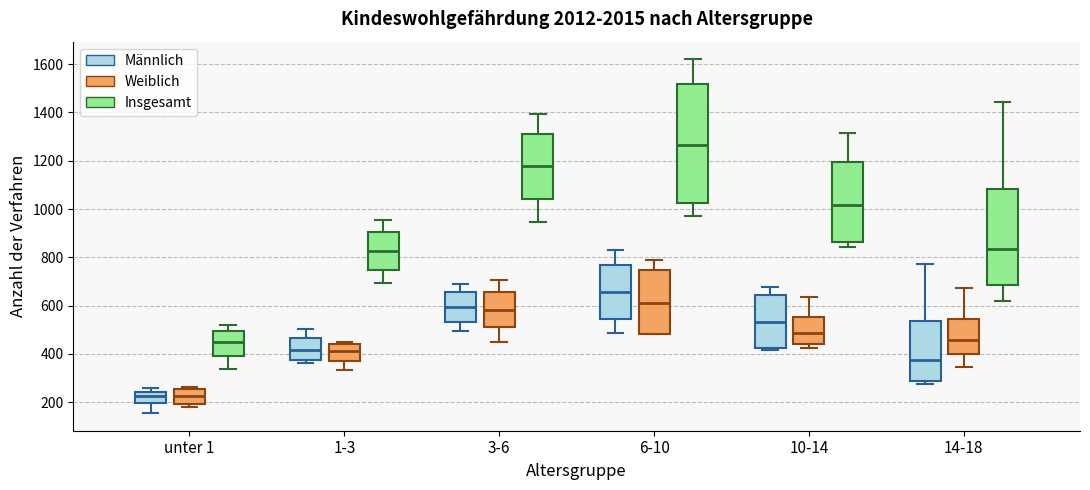

Comparing the boxes themselves (not the whiskers), which one is the tallest?

6-10 (Insgesamt)